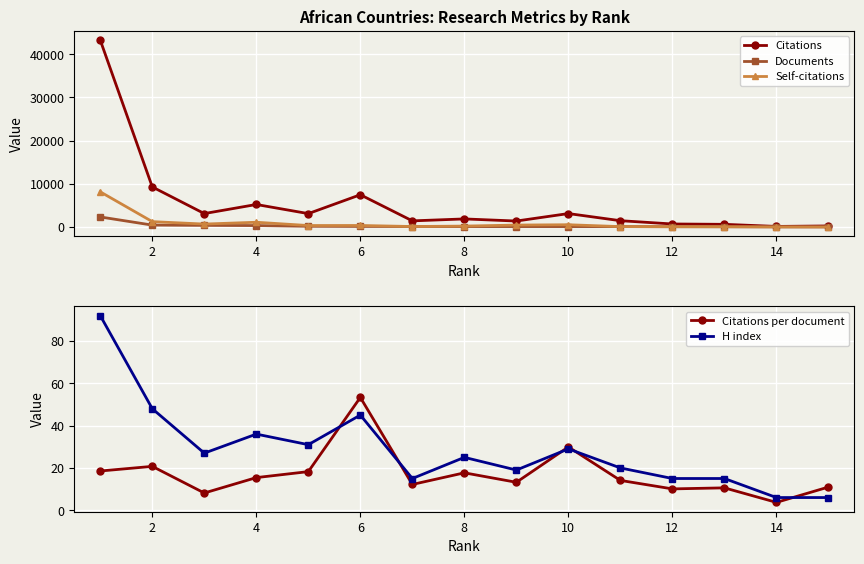

True or false: Citations and Documents cross at least once.

False